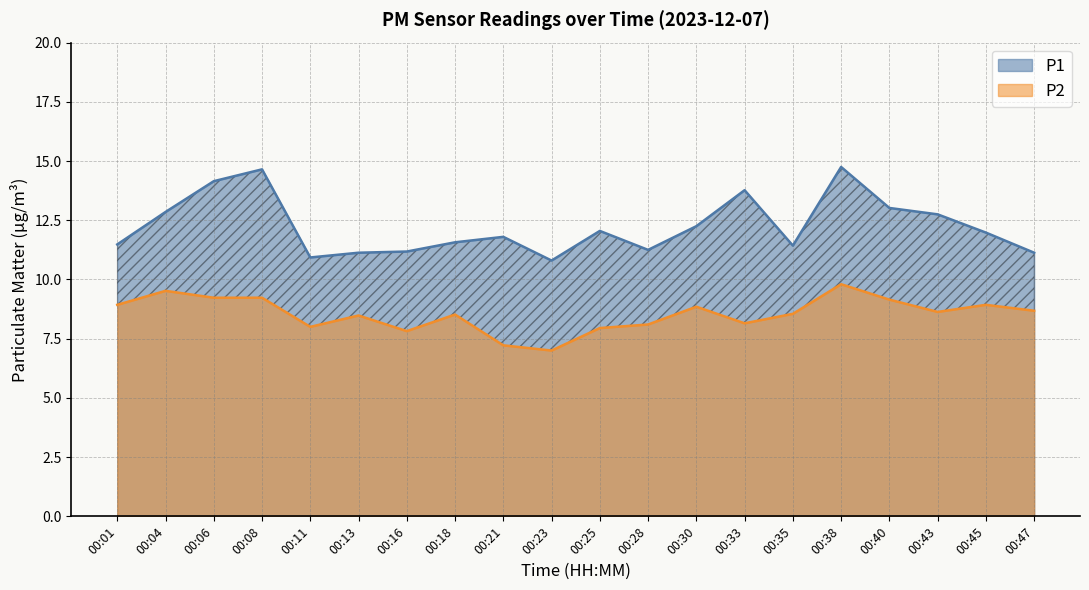

Which series has the largest total across all categories?

P1